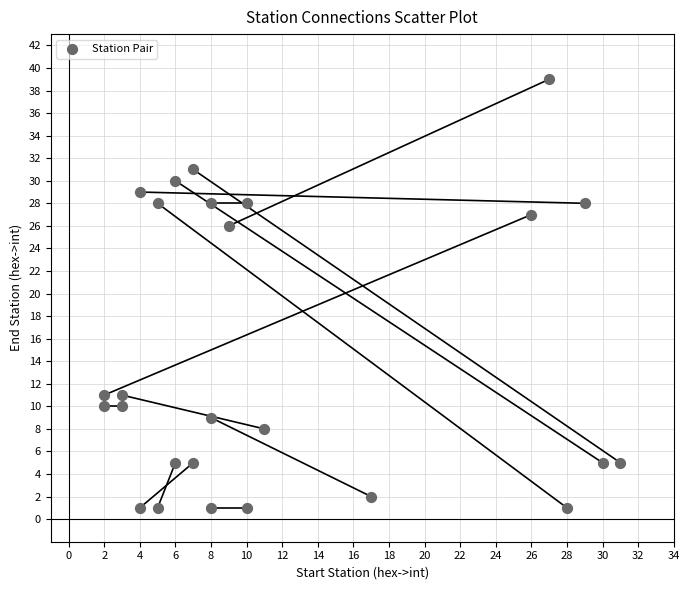

What is the range of Y values (max minus min)?

38